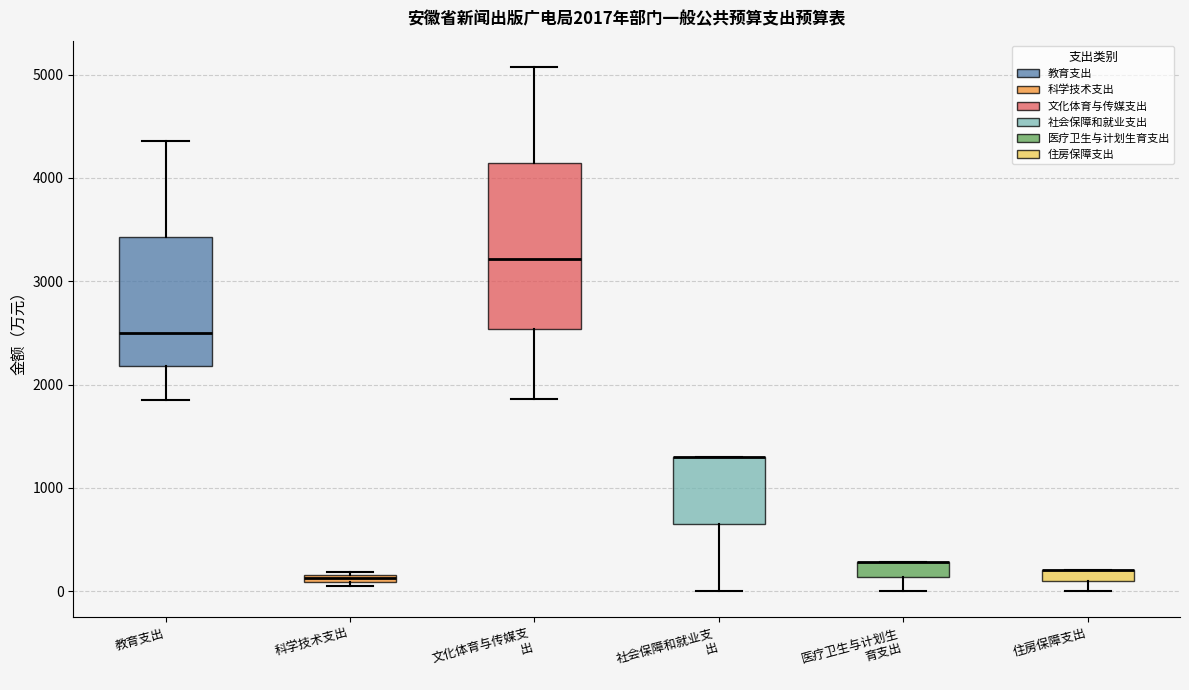

Comparing the boxes themselves (not the whiskers), which one is the tallest?

文化体育与传媒支 出